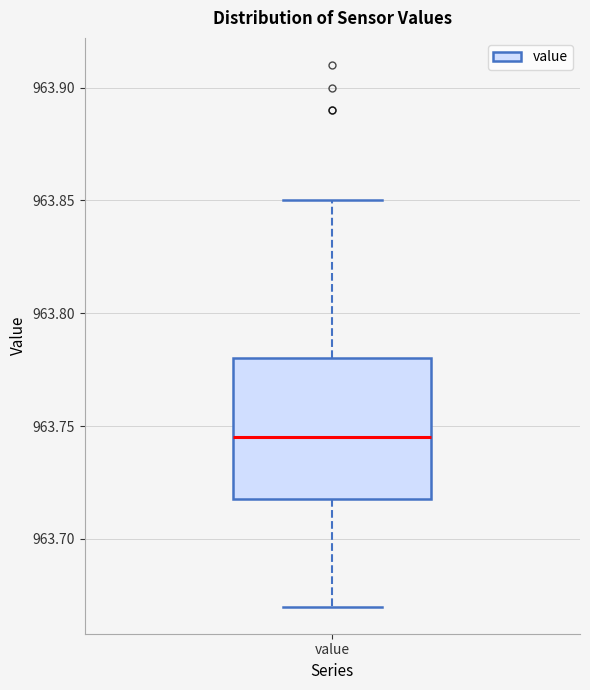

Where does the lower whisker of the box for value end on the y-axis? The values are not printed on the chart, so give them approximately, as read against the axis.

963.670